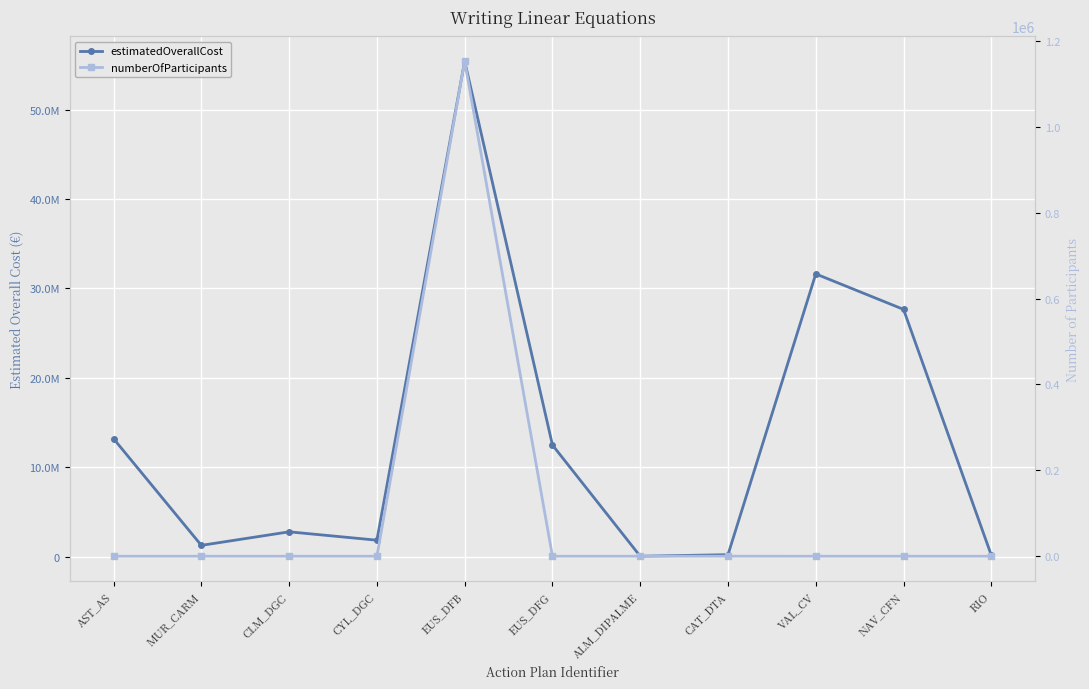

The estimatedOverallCost series shows 27652764.4 at NAV_CFN. True or false?

True